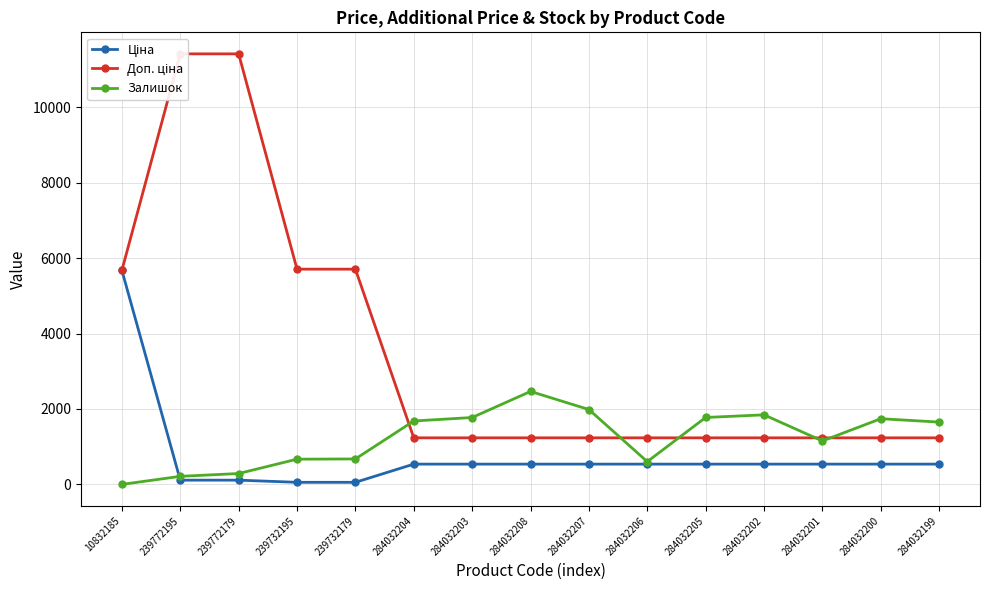

What is the sum of all Залишок values?

18533.0